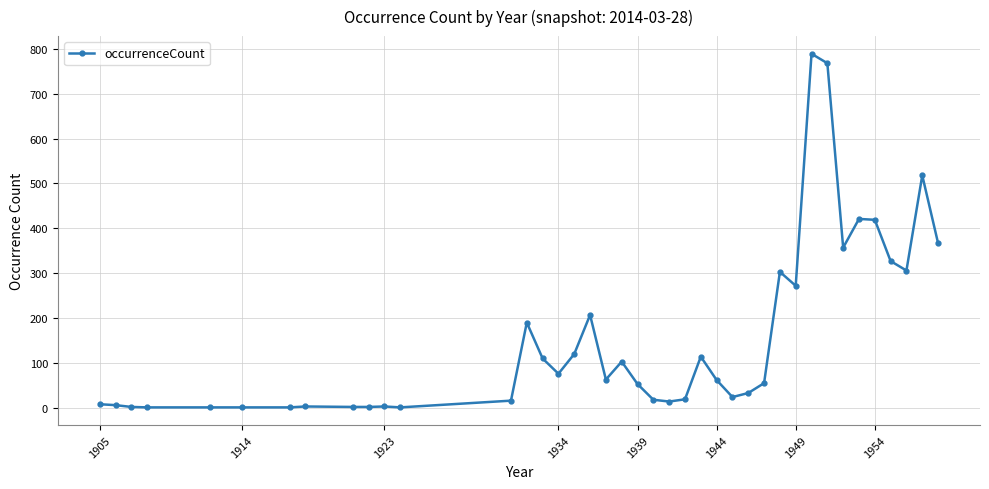

Is this an area chart (filled region under the line)?

No